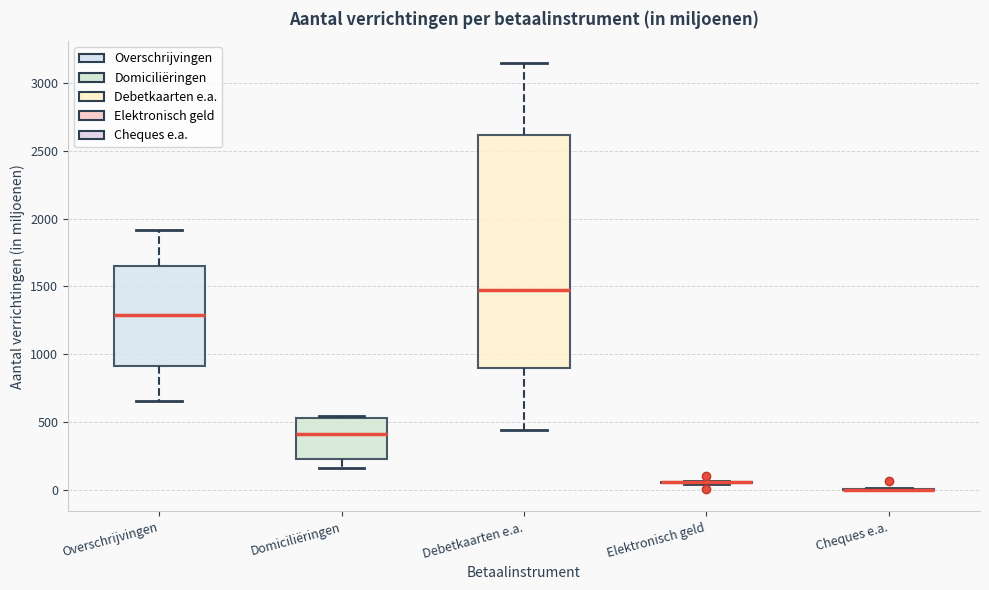

Reading left to right, transcribe this box plot: for each box, give where its median line is, the range the box spans, and where its two whiskers end, as read against the y-axis. The values are not printed on the chart, so give them approximately, as read against the axis.

Overschrijvingen: median 1300, box 900 to 1650, whiskers 650 to 1900
Domiciliëringen: median 400, box 250 to 550, whiskers 150 to 550 (just above the box's upper edge)
Debetkaarten e.a.: median 1500, box 900 to 2600, whiskers 450 to 3150
Elektronisch geld: box collapsed to a line at 50, whiskers 50 to 50
Cheques e.a.: box collapsed to a line at 0, whiskers 0 to 0